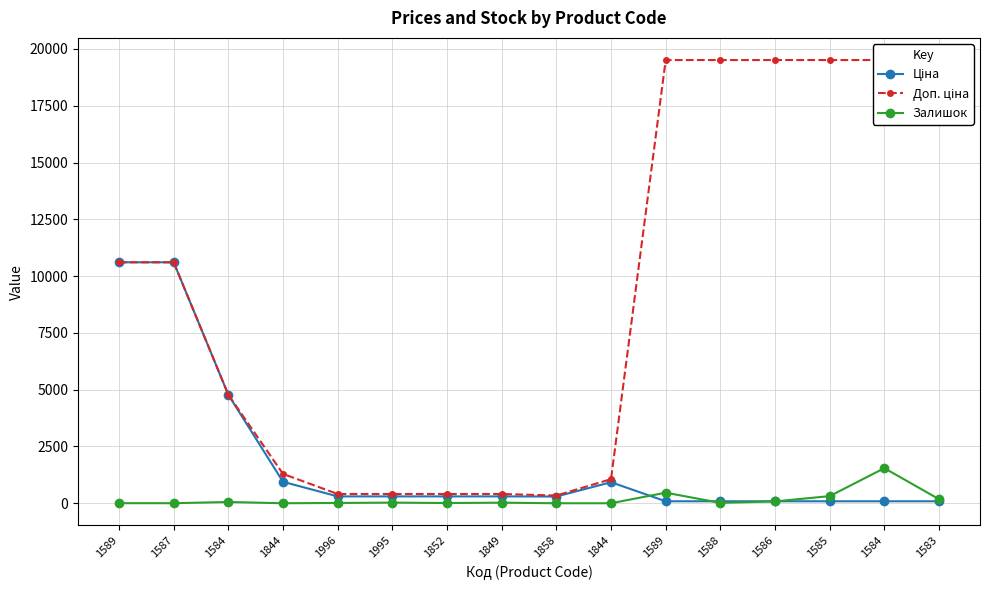

Which series has the largest range (max minus min)?

Доп. ціна